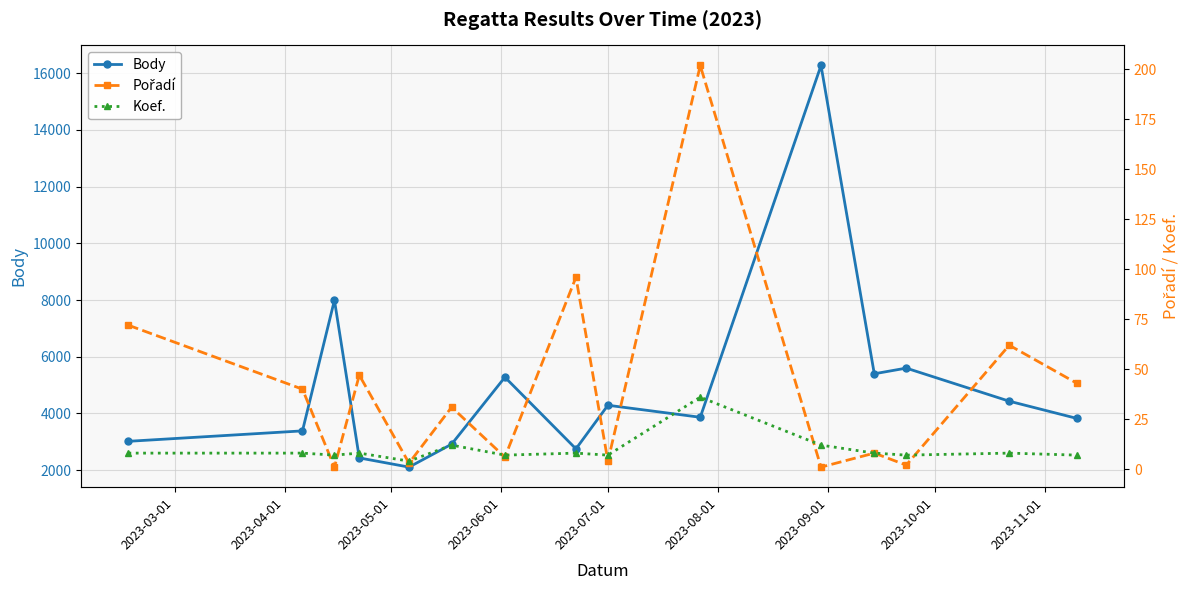

True or false: Pořadí and Body cross at least once.

False